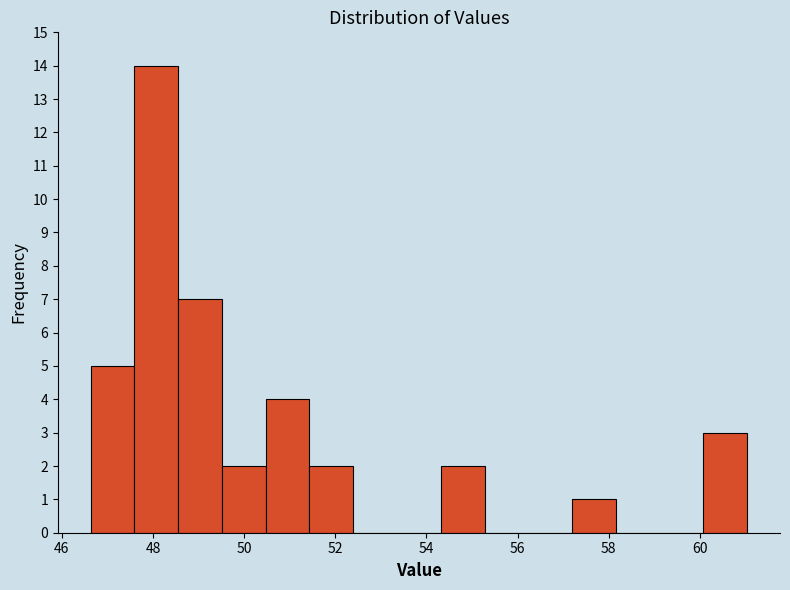

Which range on the x-axis has the tallest bar?

47.6 to 48.6